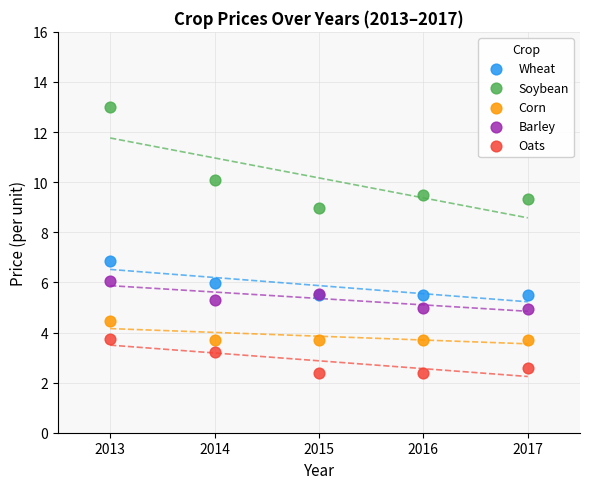

Which series reaches the maximum Y coordinate?

Soybean